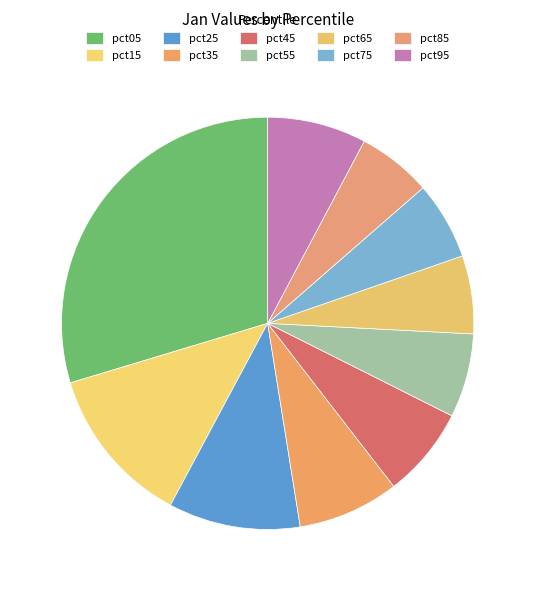

Is pct65 the majority of the pie?

No